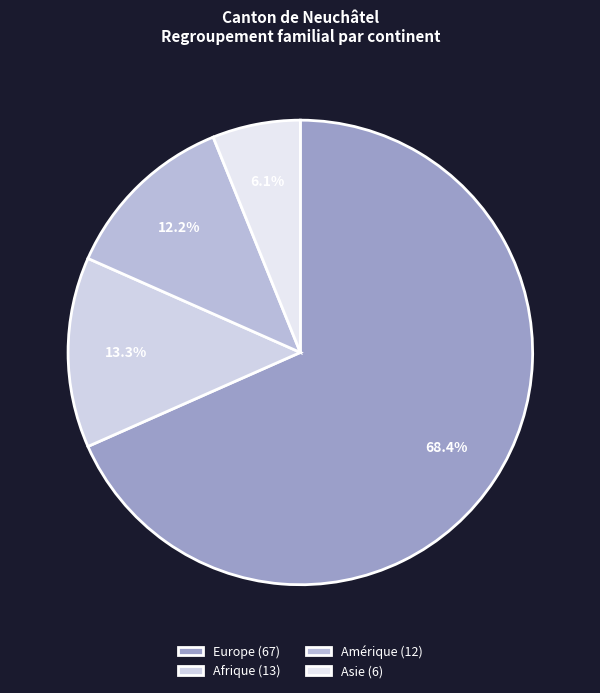

Which slice is the largest?

Europe (67)